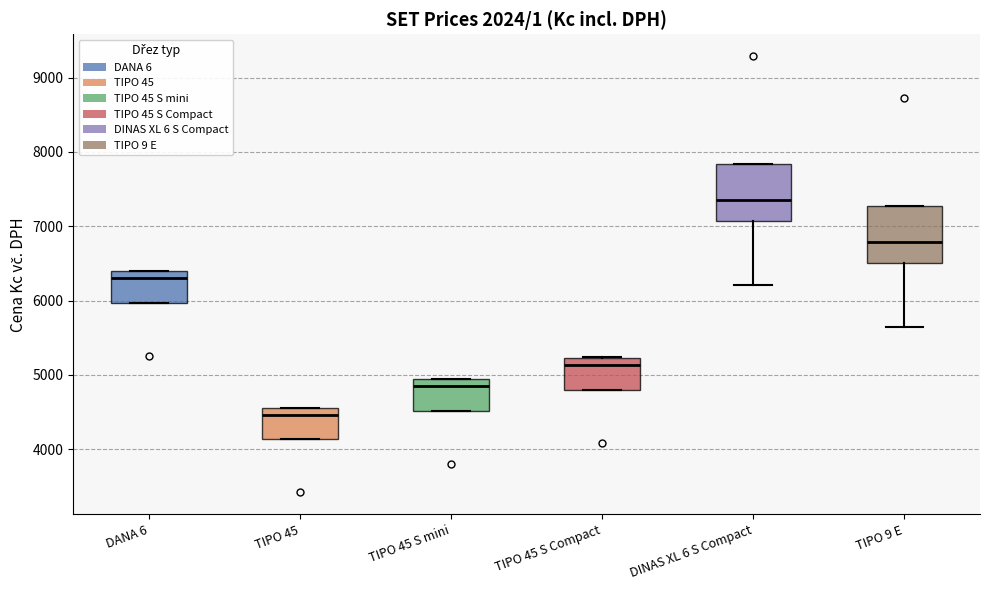

Where does the median line of the box for DANA 6 sit on the y-axis? The values are not printed on the chart, so give them approximately, as read against the axis.

6300